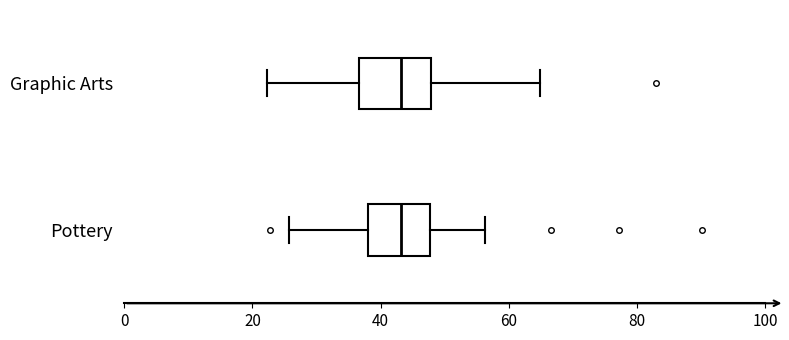

Reading bottom to top, transcribe this box plot: for each box, give where its median line is, the range the box spans, and where its two whiskers end, as read against the x-axis. The values are not printed on the chart, so give them approximately, as read against the axis.

Pottery: median 44, box 38 to 48, whiskers 26 to 56
Graphic Arts: median 44, box 36 to 48, whiskers 22 to 64